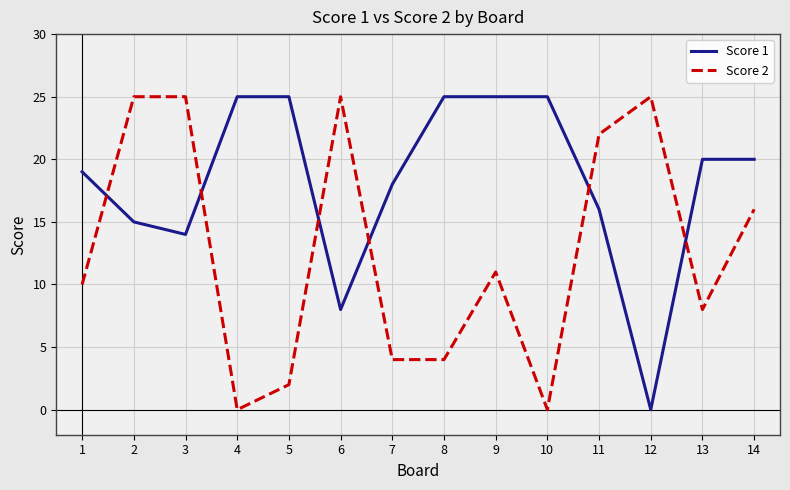

At how many categories does at least one series exceed 14?

14